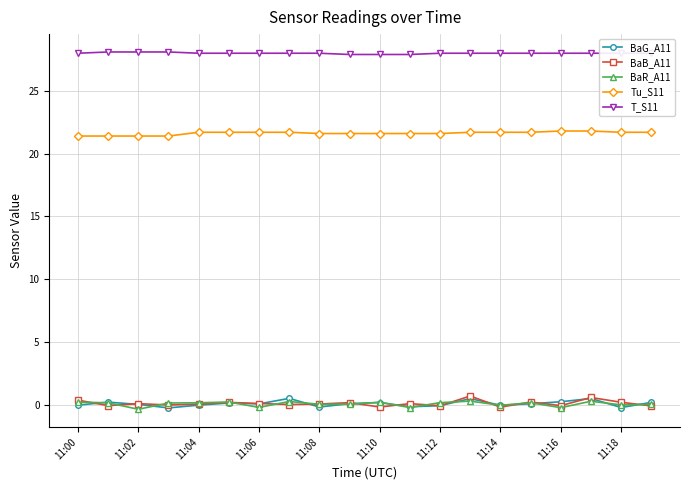

What is the difference between the second highest and second lowest values in the BaR_A11 series?

0.5